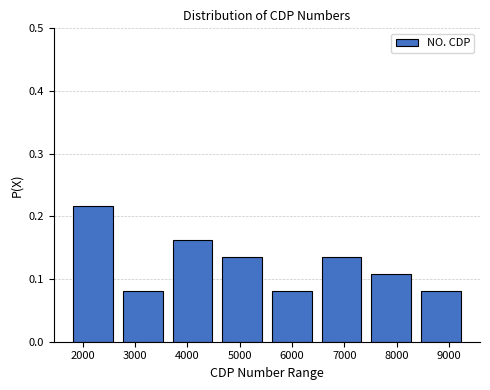

What is the height of the bar covering 5520 to 6470 on the x-axis? Neither the bar edges nor the heights are printed on the chart, so give them approximately, as read against the axes.

0.08